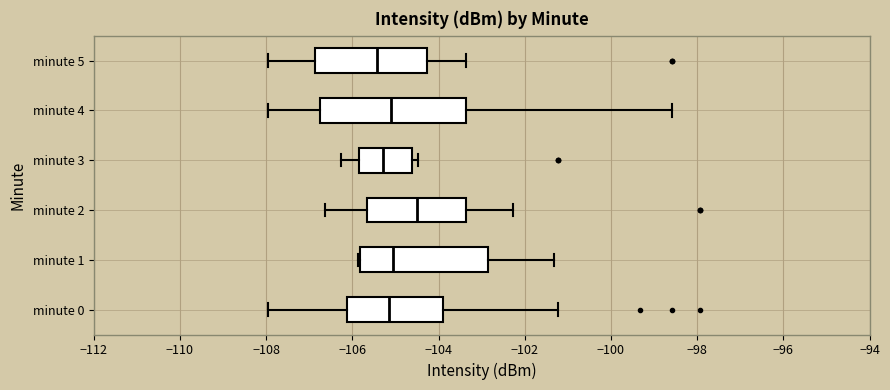

Reading bottom to top, read every box against the x-axis: the position of its median line, the range the box covers, and the ends of its whiskers. The values are not printed on the chart, so give them approximately, as read against the axis.

minute 0: median -105.2, box -106.2 to -104.0, whiskers -108.0 to -101.2
minute 1: median -105.0, box -105.8 to -102.8, whiskers -105.8 to -101.4
minute 2: median -104.6, box -105.6 to -103.4, whiskers -106.6 to -102.2
minute 3: median -105.2, box -105.8 to -104.6, whiskers -106.2 to -104.4
minute 4: median -105.2, box -106.8 to -103.4, whiskers -108.0 to -98.6
minute 5: median -105.4, box -106.8 to -104.2, whiskers -108.0 to -103.4